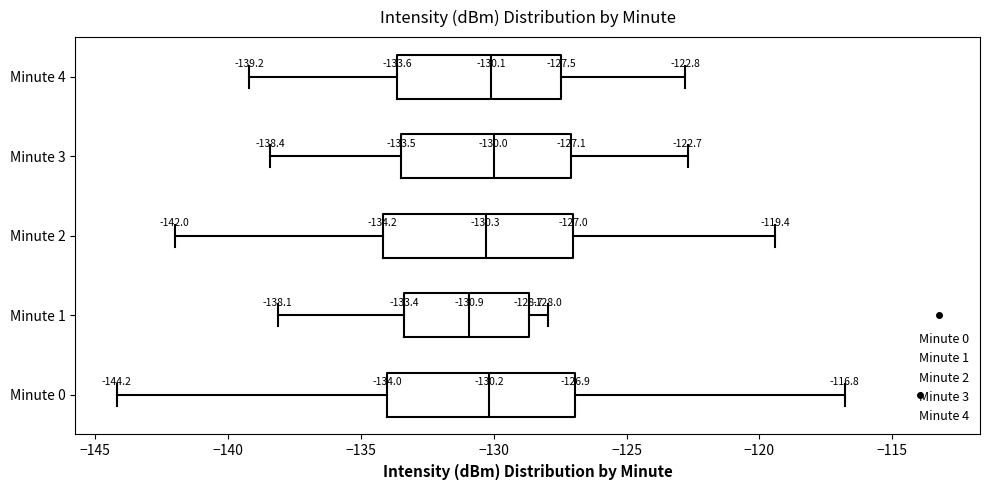

Which box's median line is the furthest to the left?

Minute 1